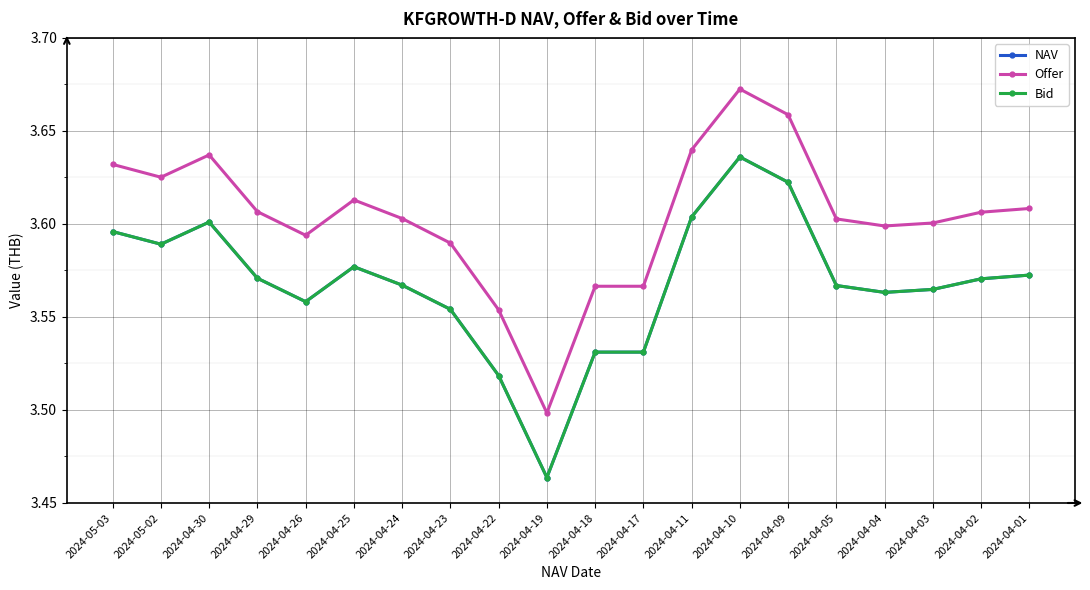

Does the chart display data point markers on the line(s)?

Yes